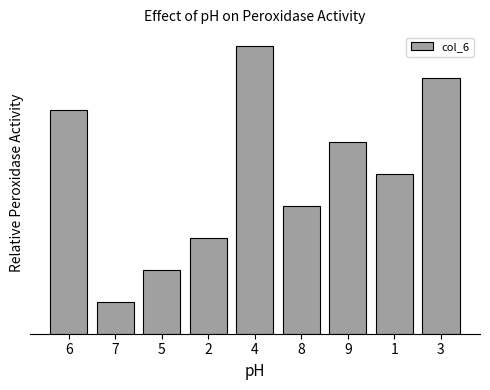

What is the greatest value displayed?

9